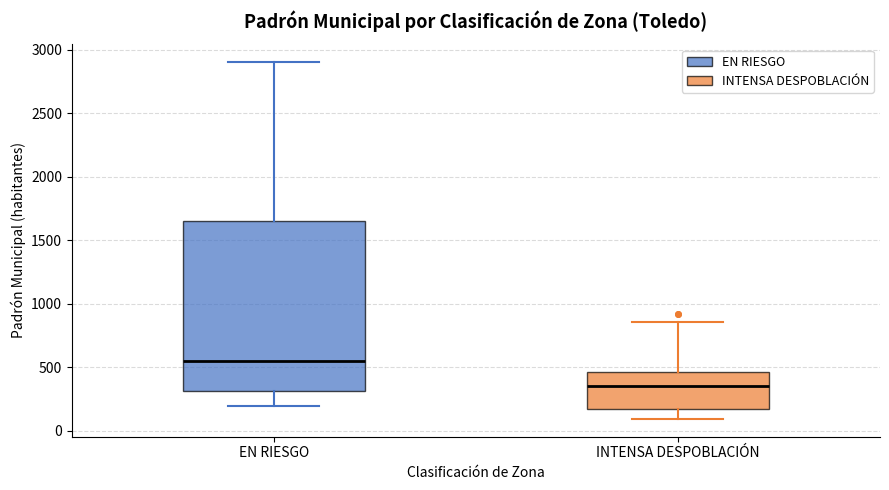

Where is the lower edge of the box for INTENSA DESPOBLACIÓN on the y-axis? The values are not printed on the chart, so give them approximately, as read against the axis.

150